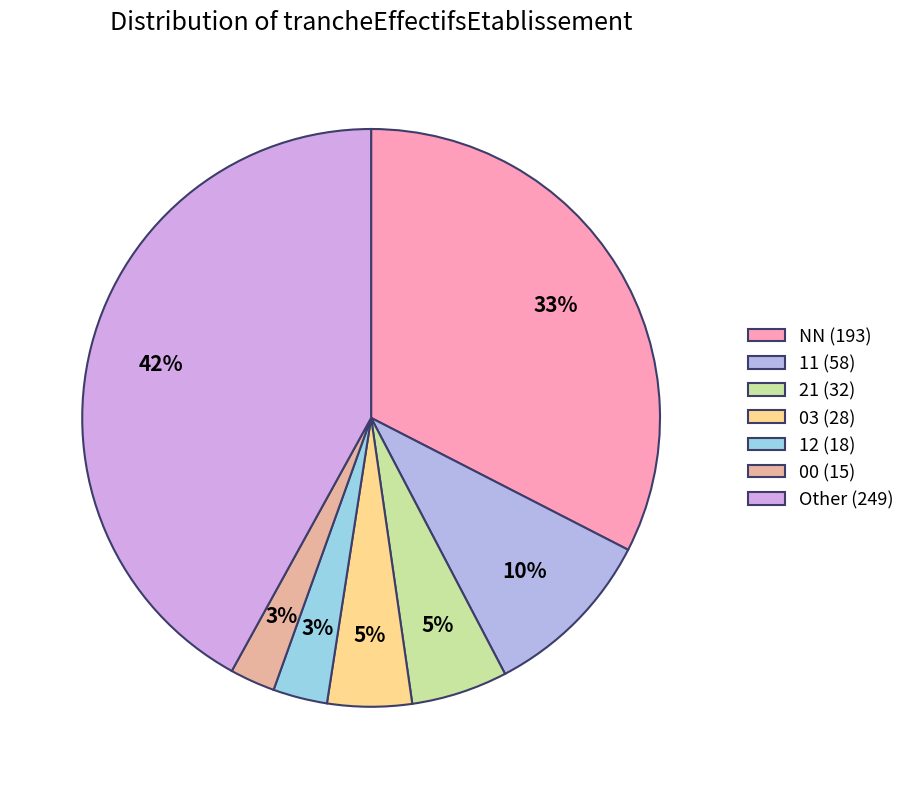

The 00 slice represents 3% of the pie. True or false?

True